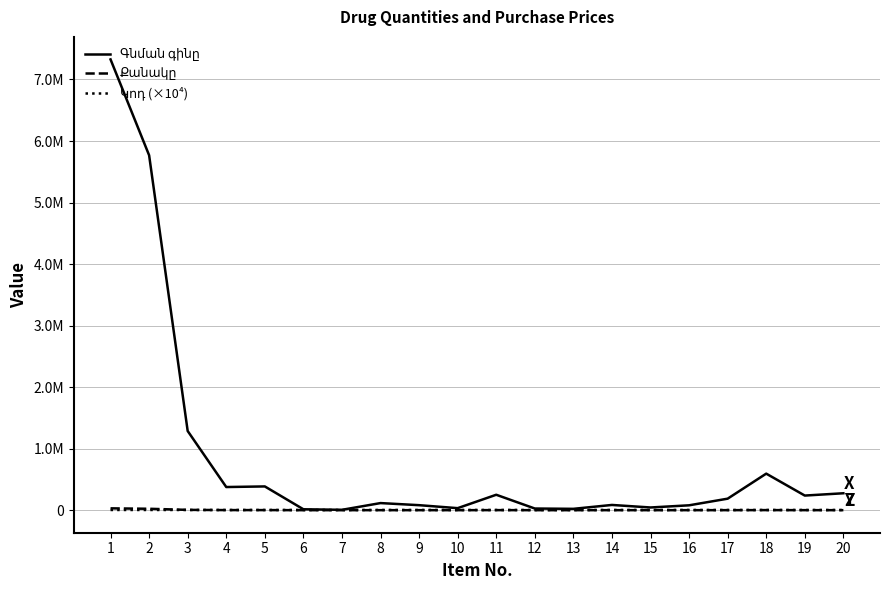

Which series has the widest spread of values?

Գնման գինը